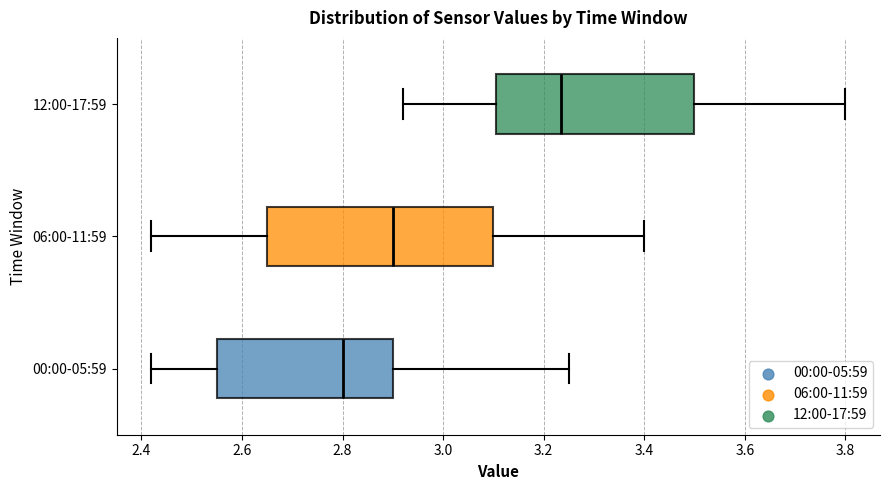

Reading bottom to top, transcribe this box plot: for each box, give where its median line is, the range the box spans, and where its two whiskers end, as read against the x-axis. The values are not printed on the chart, so give them approximately, as read against the axis.

00:00-05:59: median 2.80, box 2.56 to 2.90, whiskers 2.42 to 3.26
06:00-11:59: median 2.90, box 2.66 to 3.10, whiskers 2.42 to 3.40
12:00-17:59: median 3.24, box 3.10 to 3.50, whiskers 2.92 to 3.80